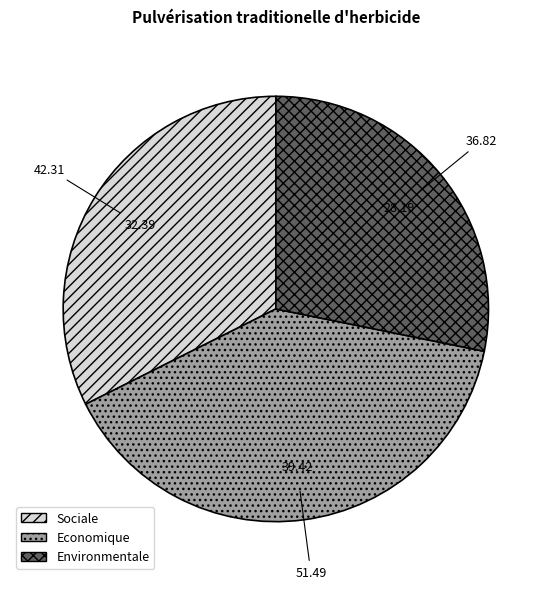

Rank the categories by value from highest to lowest.

Economique, Sociale, Environmentale